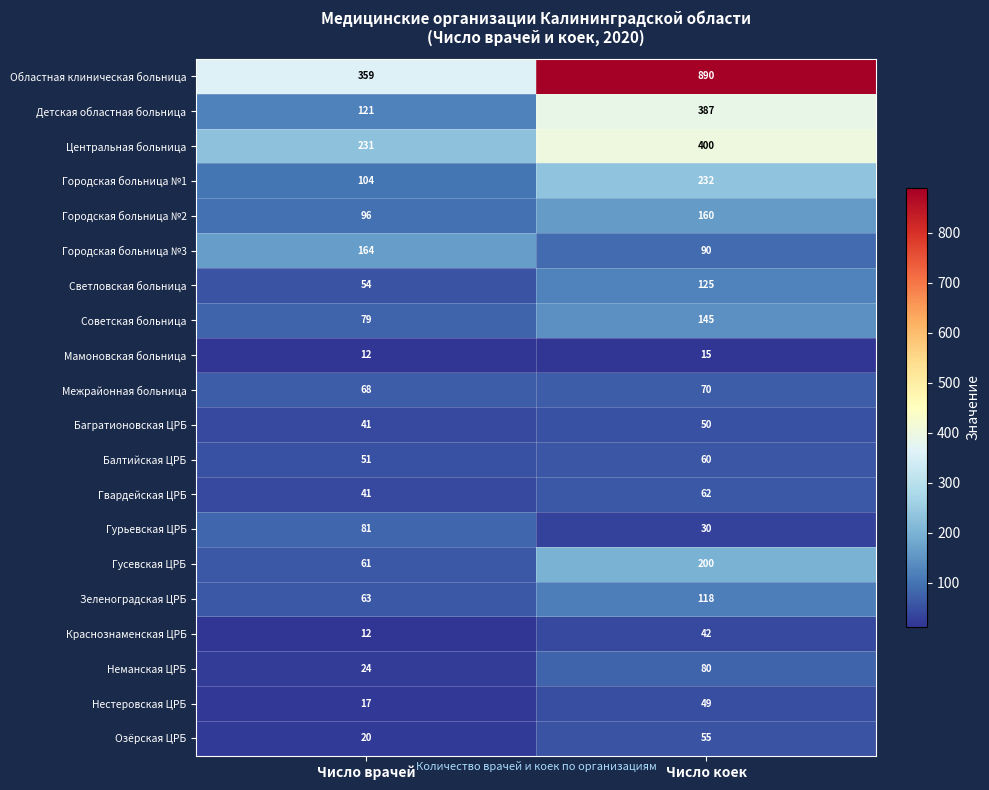

Which label corresponds to the largest value in the chart?

Число коек